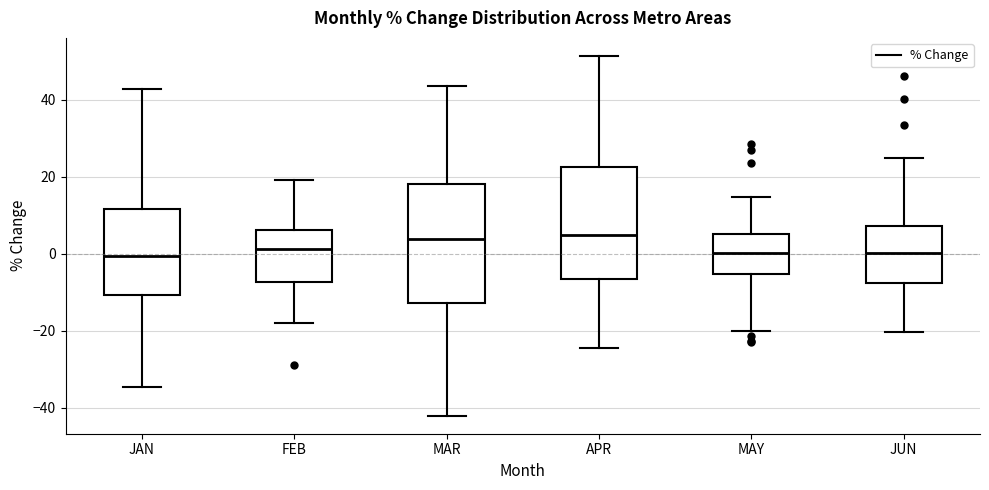

Reading left to right, read every box against the y-axis: the position of its median line, the range the box covers, and the ends of its whiskers. The values are not printed on the chart, so give them approximately, as read against the axis.

JAN: median 0, box -10 to 12, whiskers -34 to 42
FEB: median 2, box -8 to 6, whiskers -18 to 20
MAR: median 4, box -12 to 18, whiskers -42 to 44
APR: median 4, box -6 to 22, whiskers -24 to 52
MAY: median 0, box -6 to 6, whiskers -20 to 14
JUN: median 0, box -8 to 8, whiskers -20 to 26